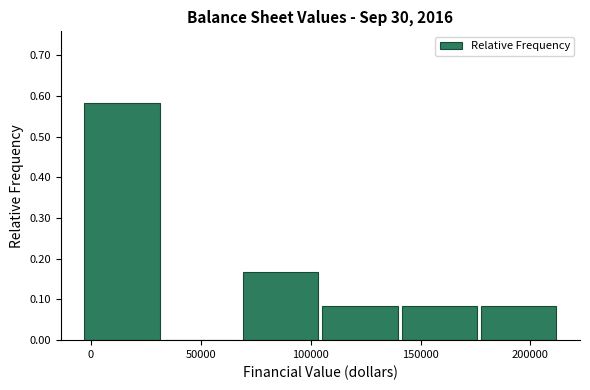

Reading left to right, transcribe this chart: for each bar, give the range it covers on the x-axis and its height. Neither the bar edges nor the heights are printed on the chart, so give them approximately, as read against the axes.

-5000 to 35000: 0.58
35000 to 70000: 0
70000 to 105000: 0.17
105000 to 140000: 0.08
140000 to 180000: 0.08
180000 to 215000: 0.08